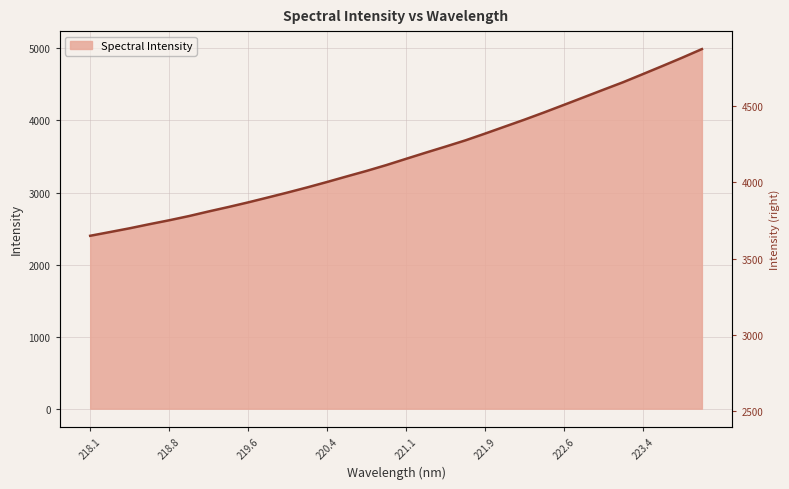

What is the sum of all values?

112650.8